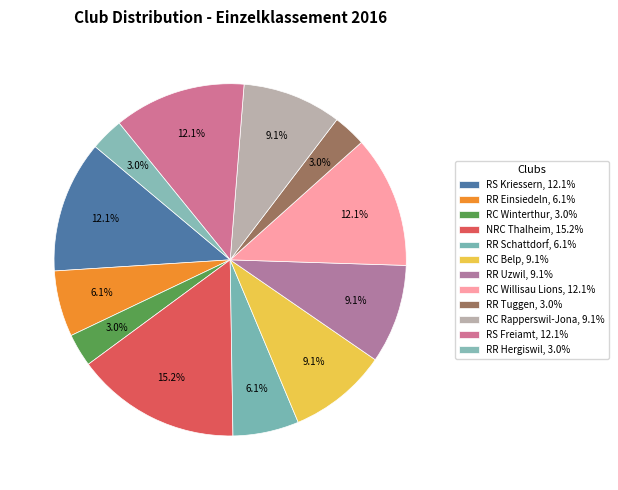

What is the largest slice in the pie chart?

NRC Thalheim